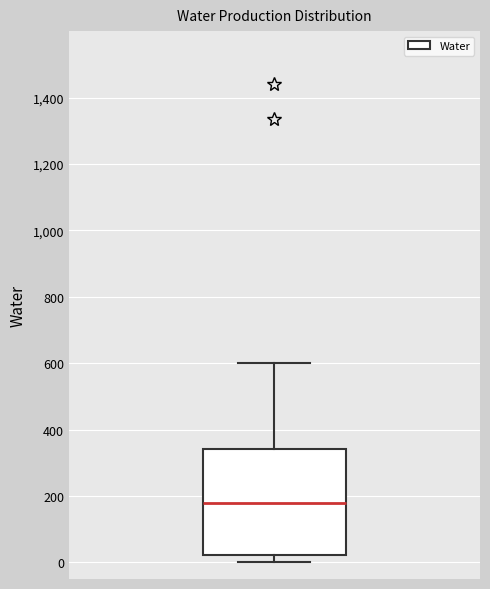

Transcribe this box plot: give where the median line is, the range the box spans, and where the two whiskers end, as read against the y-axis. The values are not printed on the chart, so give them approximately, as read against the axis.

median 180, box 20 to 340, whiskers 0 to 600